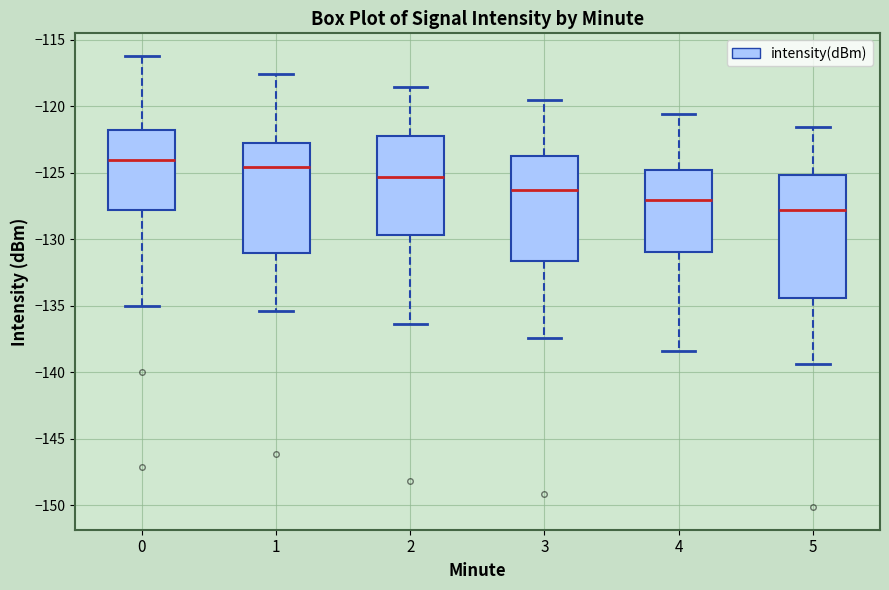

Which box's median line is the lowest?

5